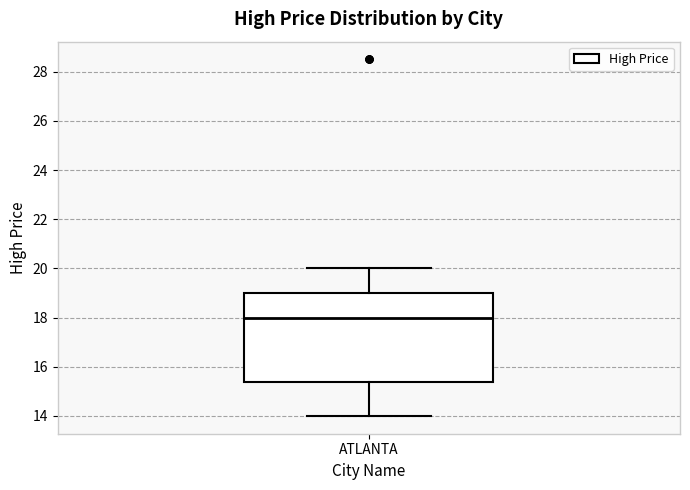

Transcribe this box plot: give where the median line is, the range the box spans, and where the two whiskers end, as read against the y-axis. The values are not printed on the chart, so give them approximately, as read against the axis.

median 18.0, box 15.4 to 19.0, whiskers 14.0 to 20.0